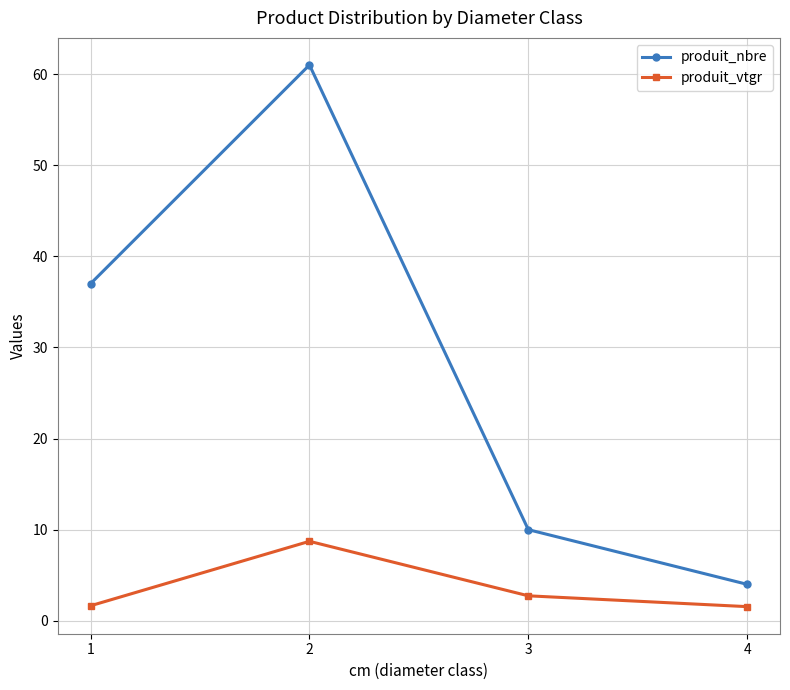

The produit_nbre series shows 4.0 at 4. True or false?

True